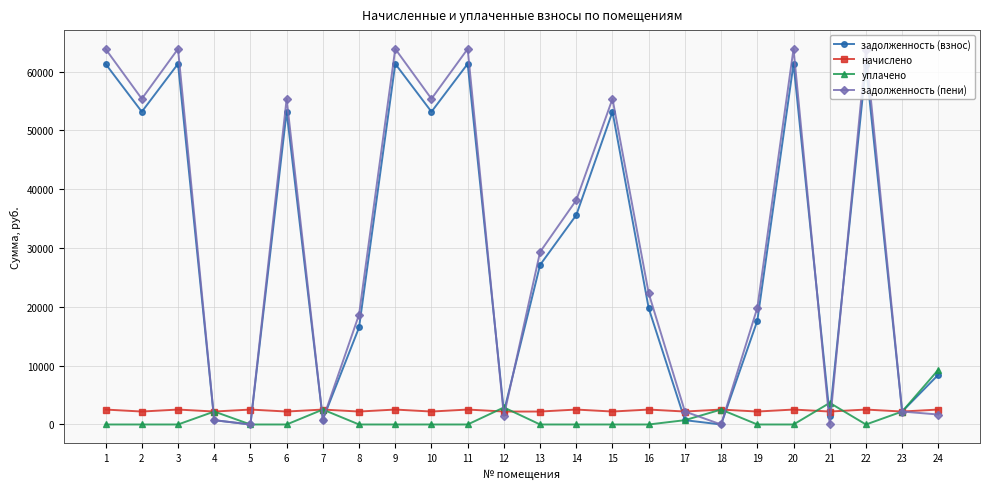

True or false: задолженность (взнос) has more than 1 points higher than both neighbors.

True